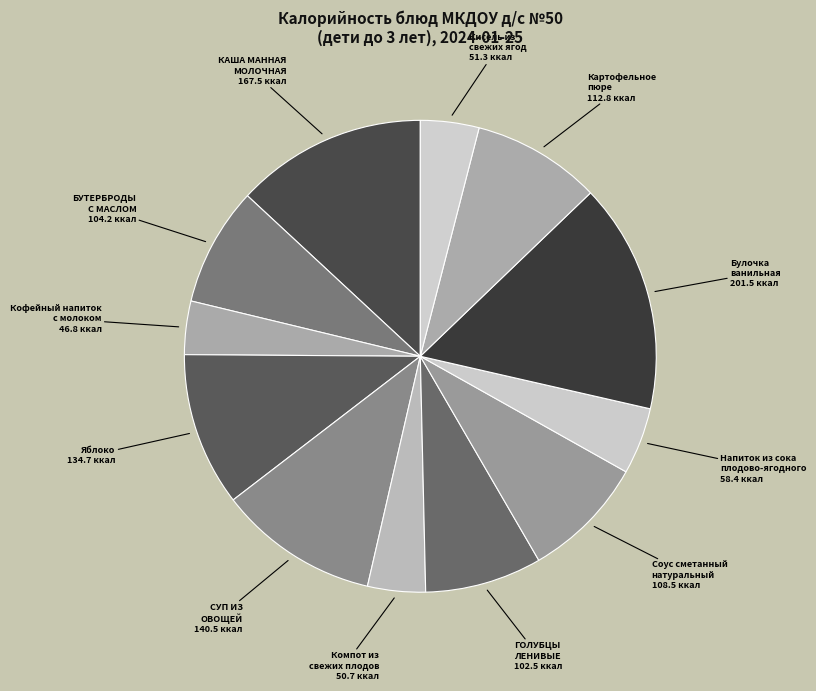

Which slice is the largest?

Булочка ванильная